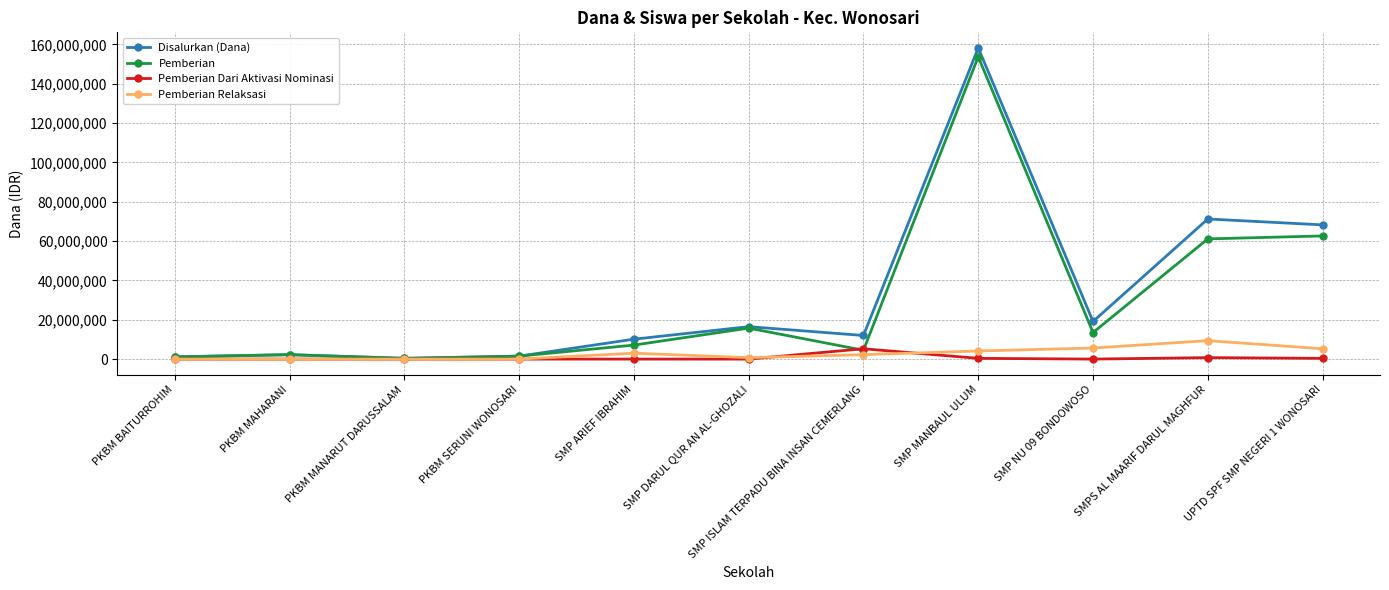

True or false: Pemberian Relaksasi has a value of 4125000 at SMP MANBAUL ULUM.

True